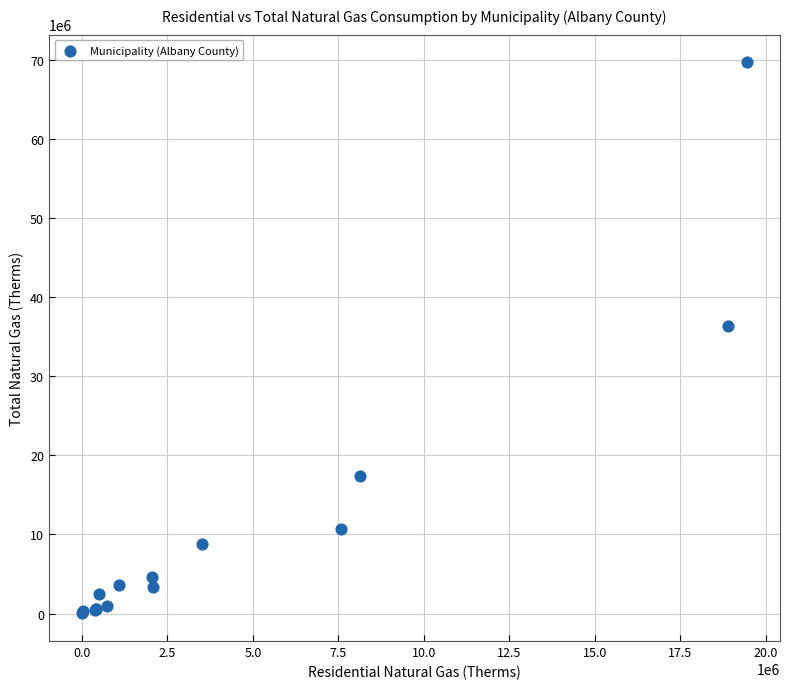

What Y value in the scatter plot is closest to 34862615?

36329295